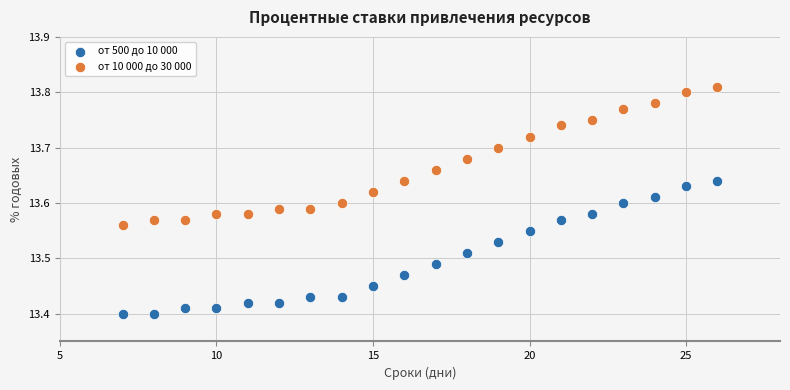

What is the X range (max minus min) for the scatter plot?

19.0